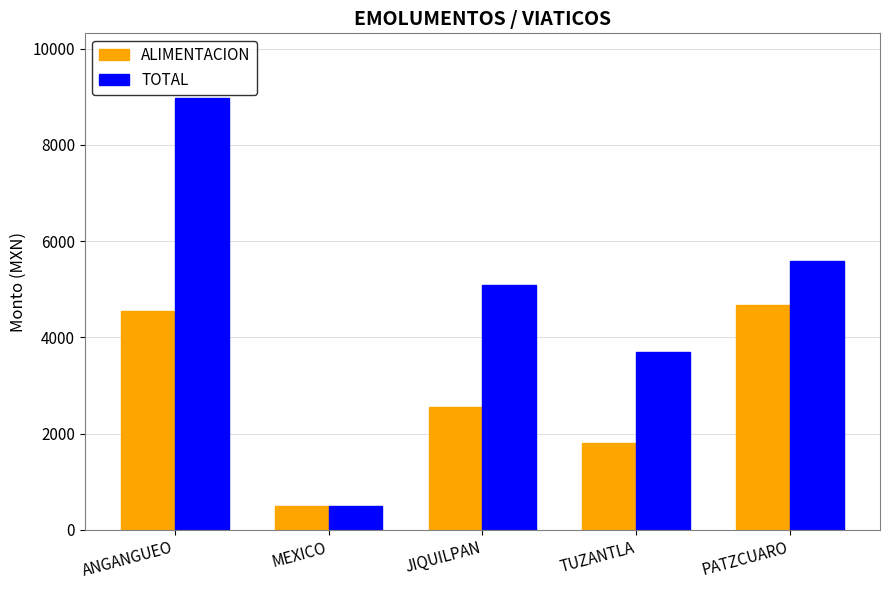

At which label does ALIMENTACION reach its minimum?

MEXICO